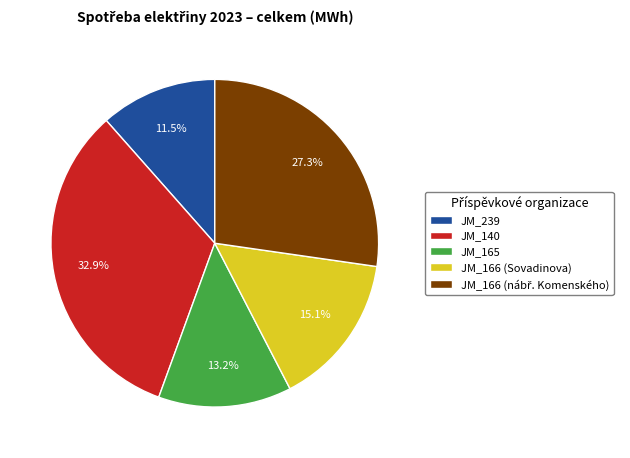

What portion of the pie excludes JM_140?

67.1%